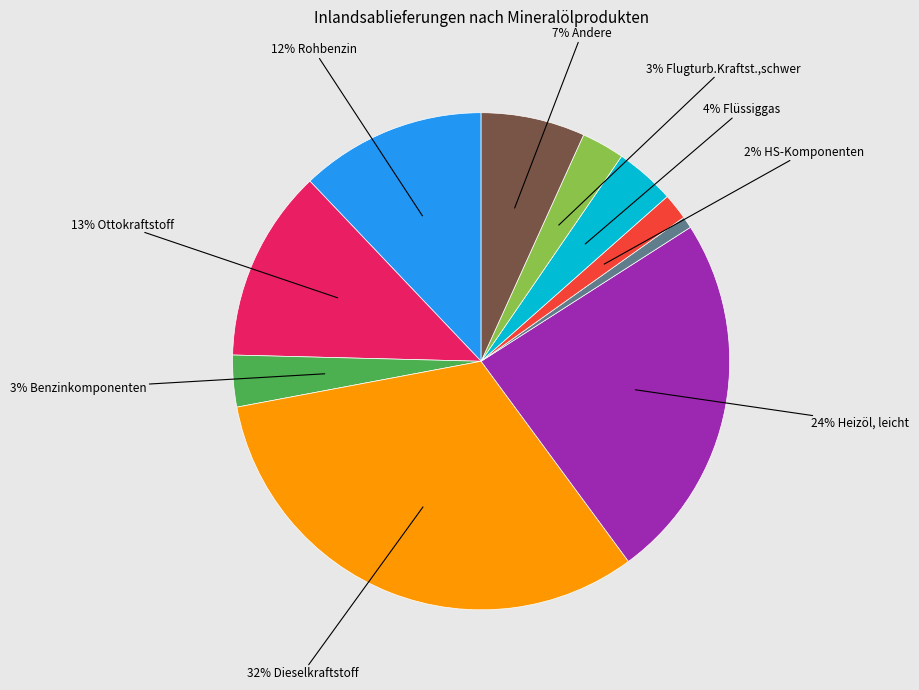

To the nearest percent, what is the difference between the largest and smallest slice percentages?

31%